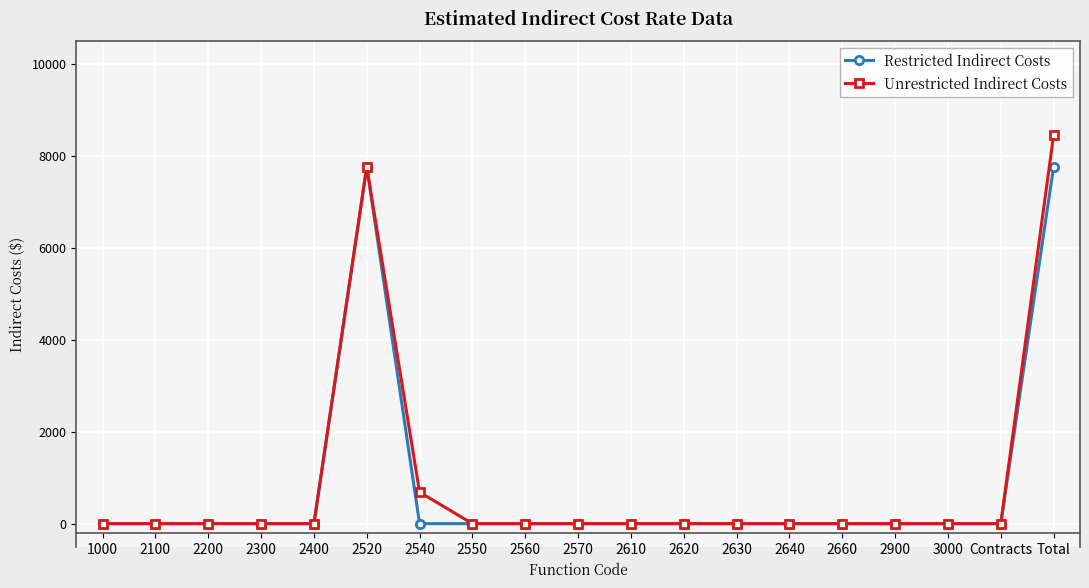

What is the label of the 3rd point from the right?

3000